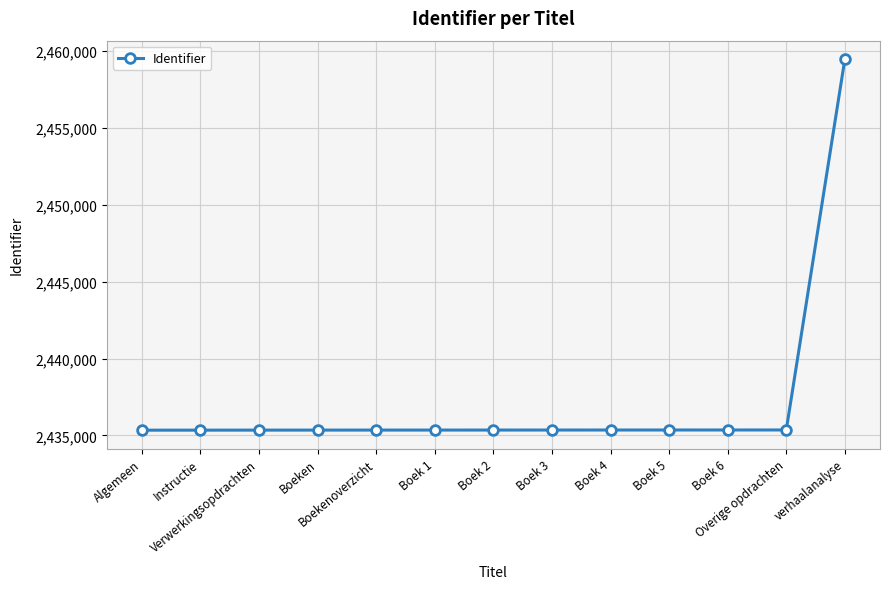

What is the average value?

2437206